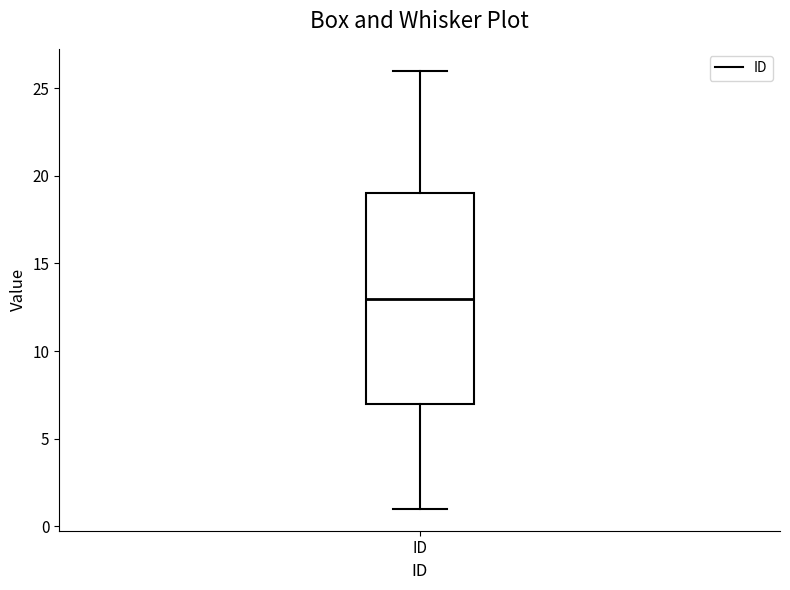

Where does the median line of the box for ID sit on the y-axis? The values are not printed on the chart, so give them approximately, as read against the axis.

13